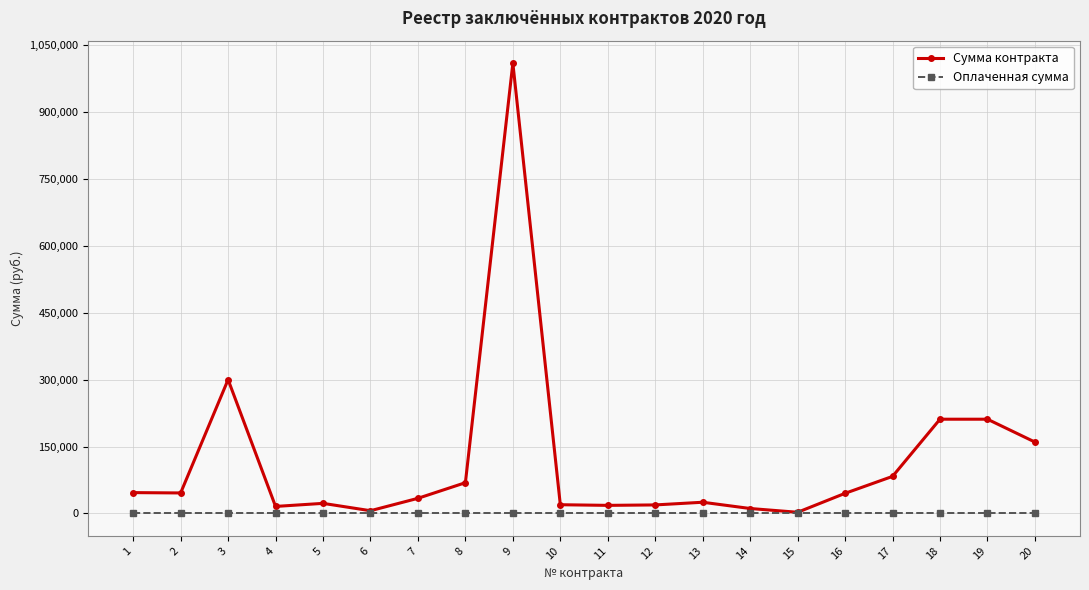

What is the approximate value of Сумма контракта at 5?

22500.0